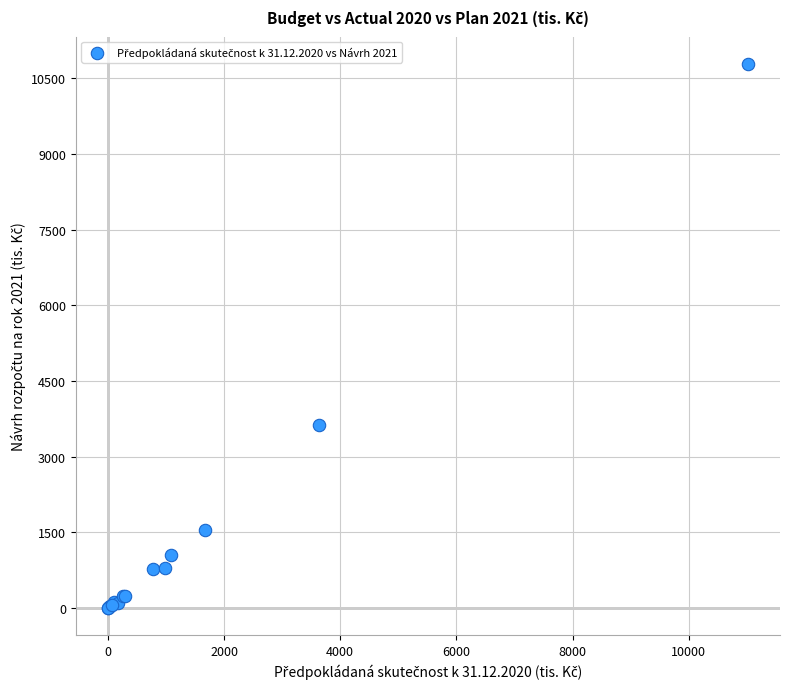

What Y value in the scatter plot is closest to 5395?

3634